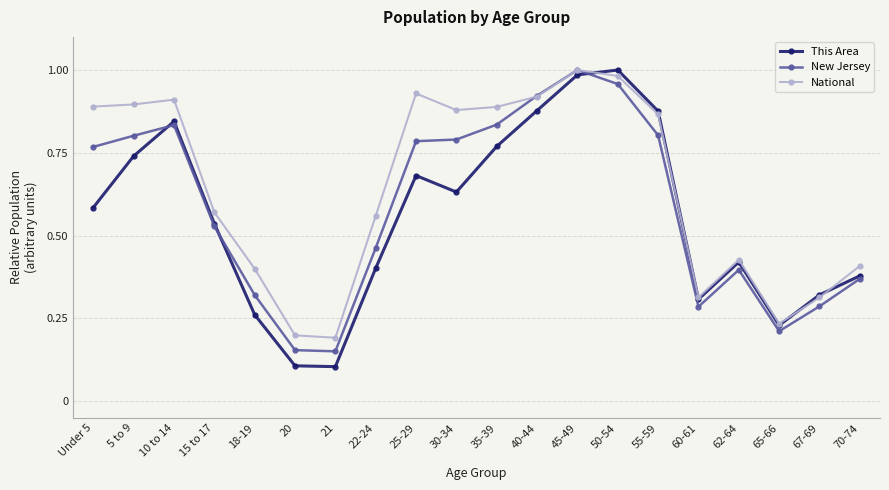

Which series has the largest range (max minus min)?

This Area